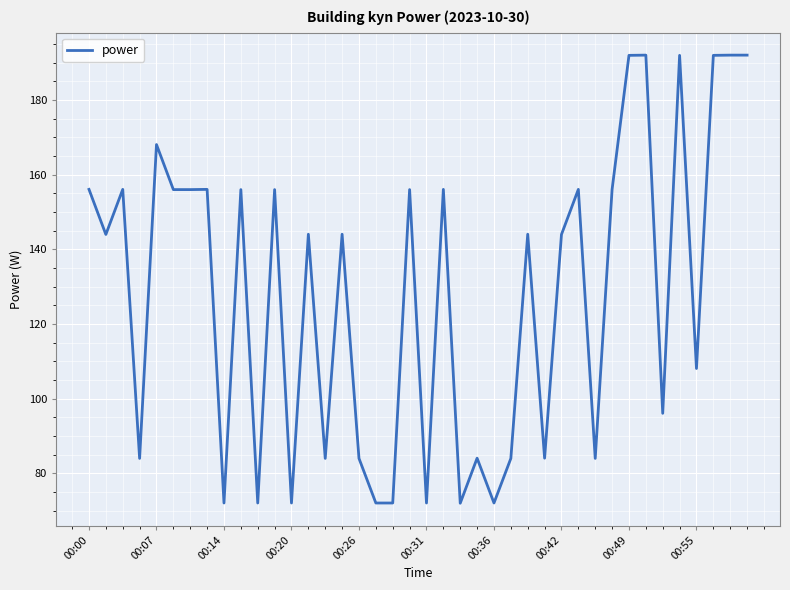

What is the difference between the maximum and minimum values?

120.1